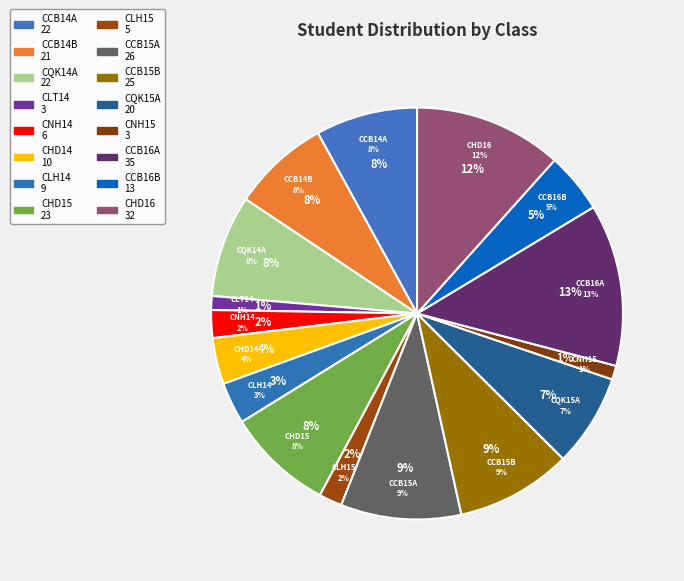

True or false: CCB16A accounts for 27% of the total.

False